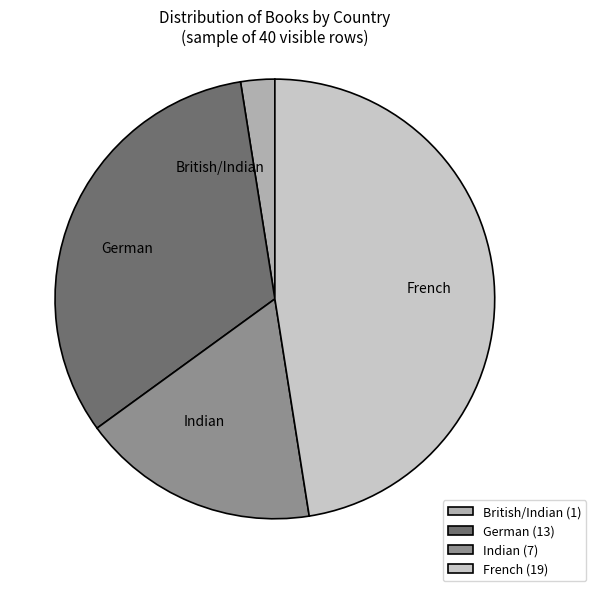

Which slice is the smallest?

British/Indian